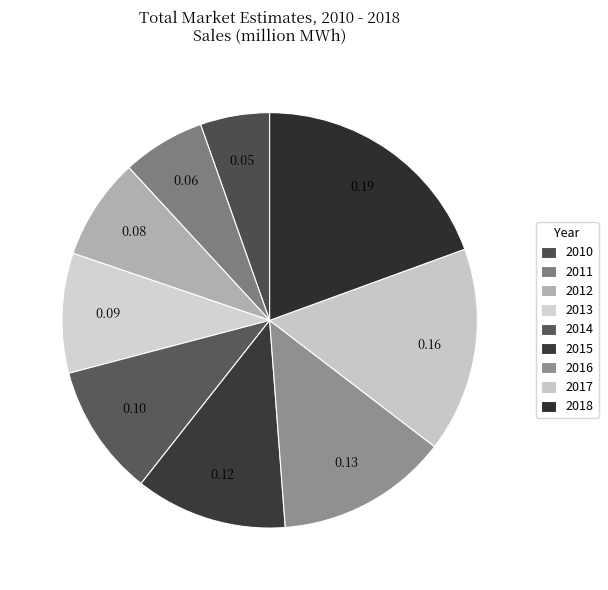

What is the ratio of the value at 2010 to the value at 2014?

0.5